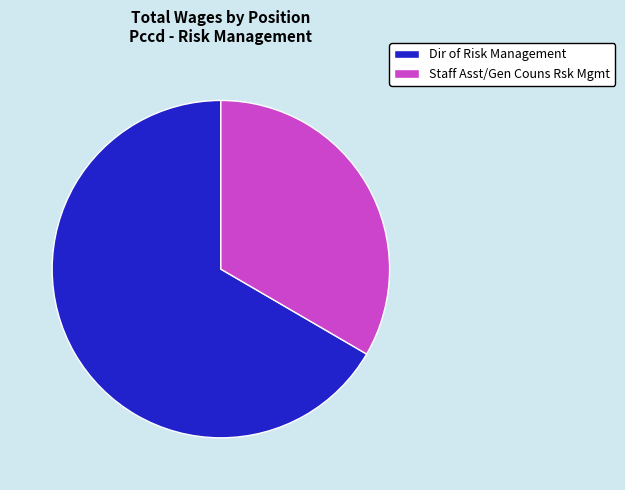

Do Dir of Risk Management and Staff Asst/Gen Couns Rsk Mgmt together represent more than half of the pie?

Yes